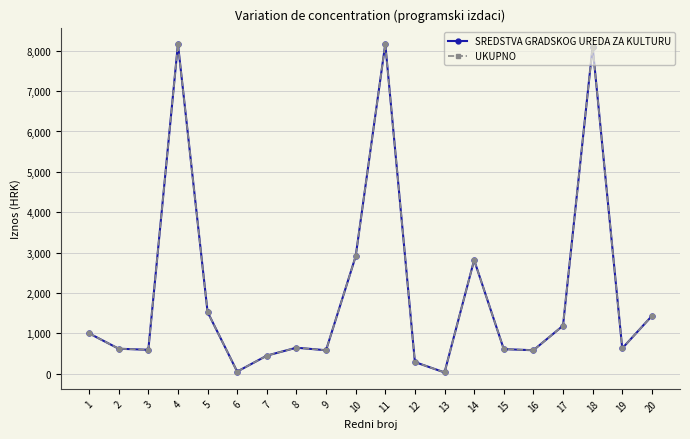

Does the chart have visible grid lines?

Yes